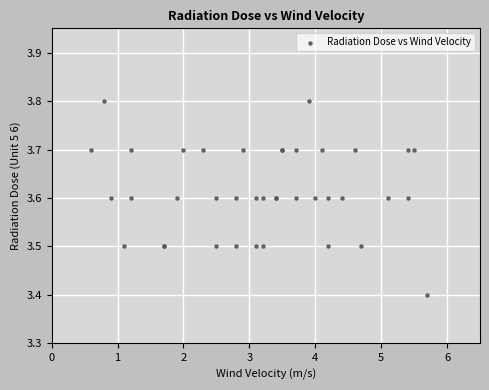

What Y value in the scatter plot is closest to 3?

3.4